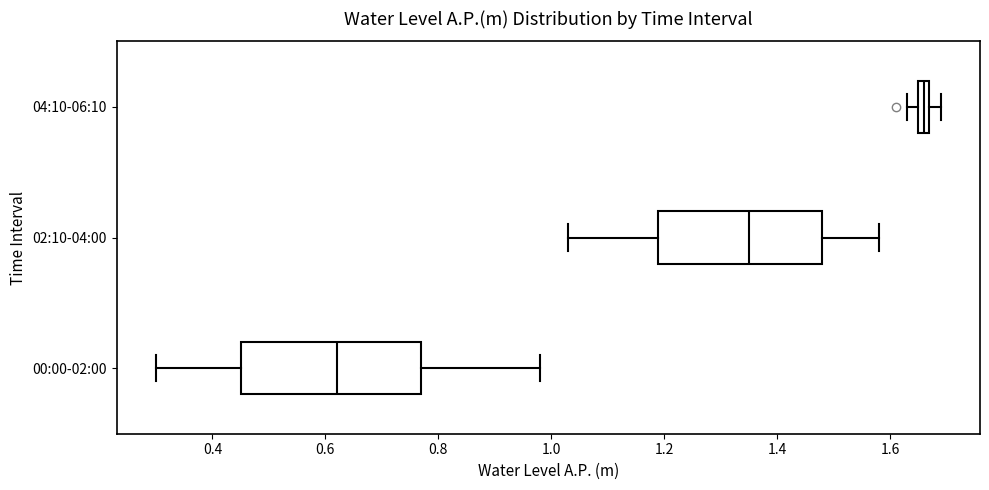

Which box is the widest, from its left edge to its right edge?

00:00-02:00